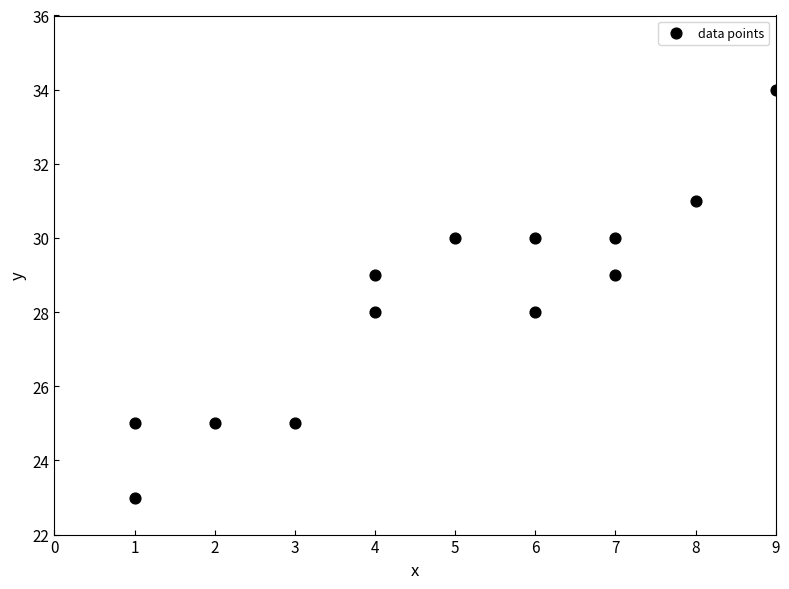

What is the range of X values (max minus min)?

8